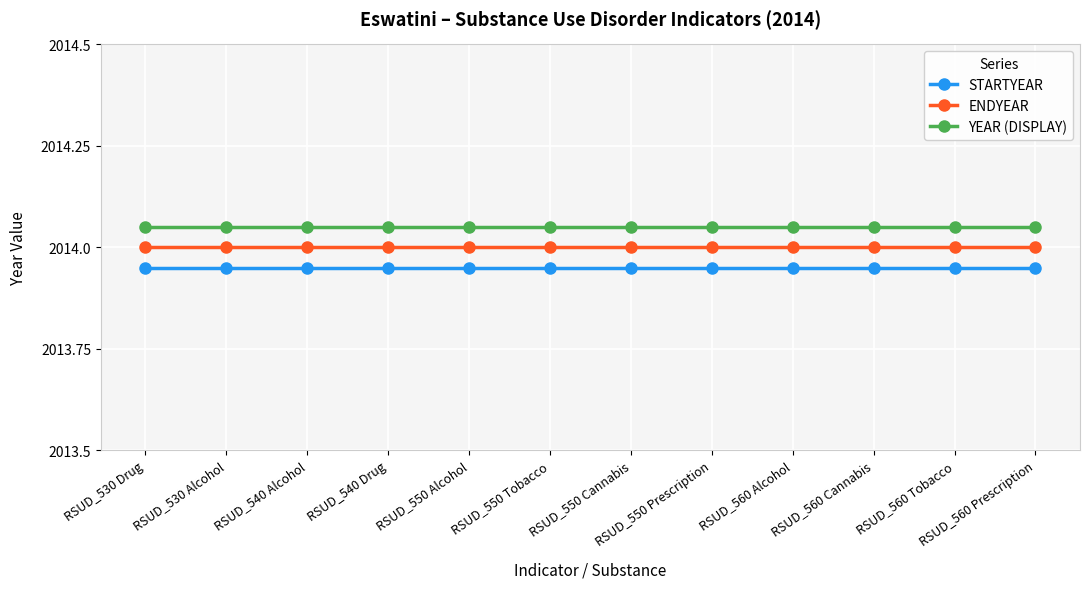

Which series has the largest total across all categories?

YEAR (DISPLAY)